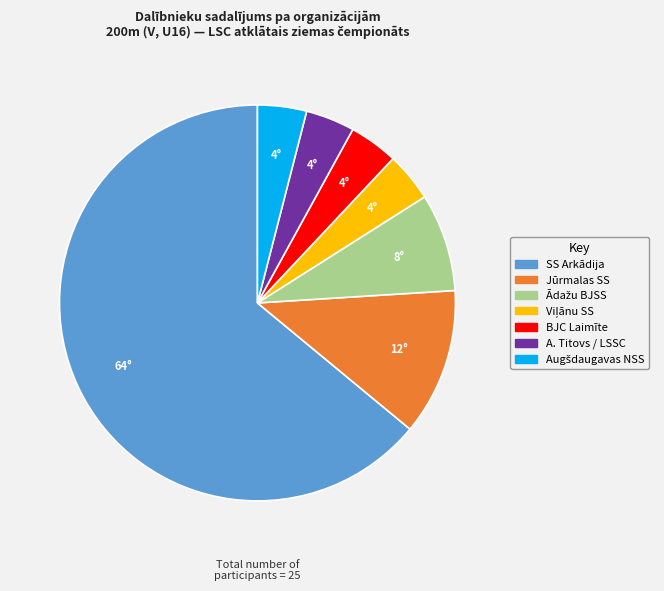

Is there any slice that represents more than half of the pie?

Yes